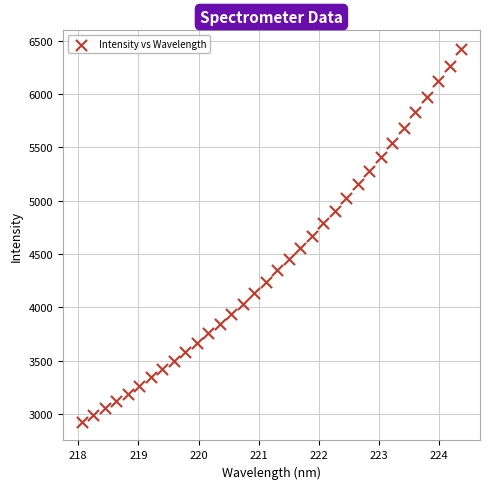

What is the range of Y values (max minus min)?

3499.6